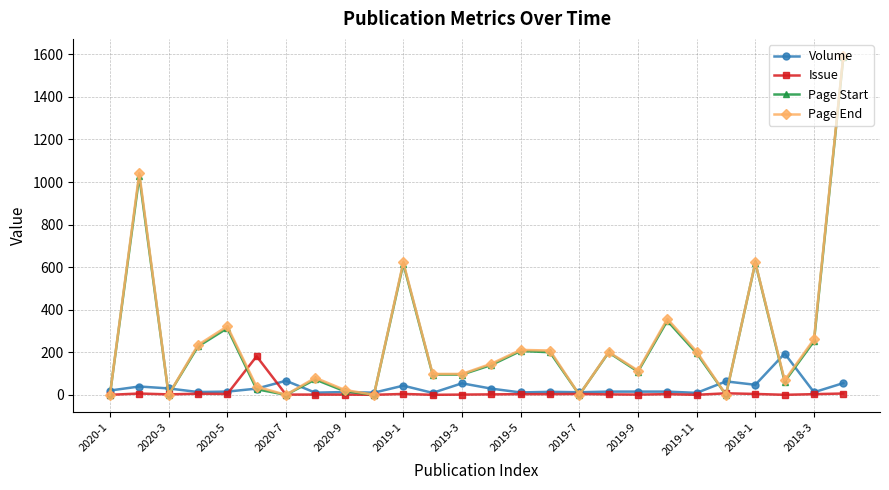

True or false: Page End has more than 0 points higher than both neighbors.

True